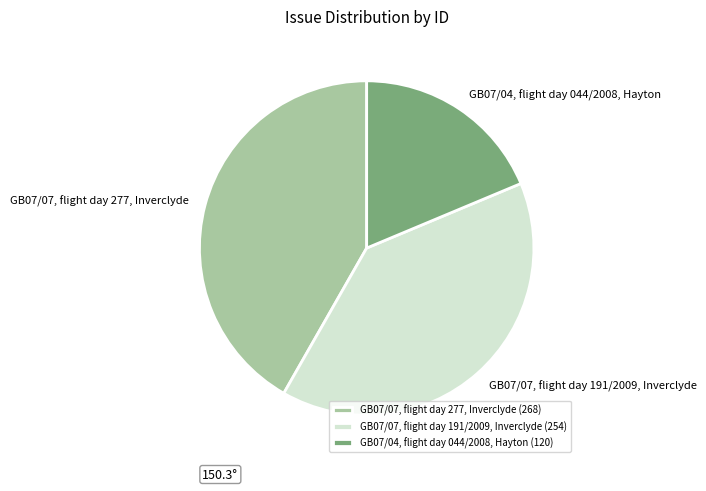

Between GB07/07, flight day 191/2009, Inverclyde and GB07/04, flight day 044/2008, Hayton, which is larger?

GB07/07, flight day 191/2009, Inverclyde